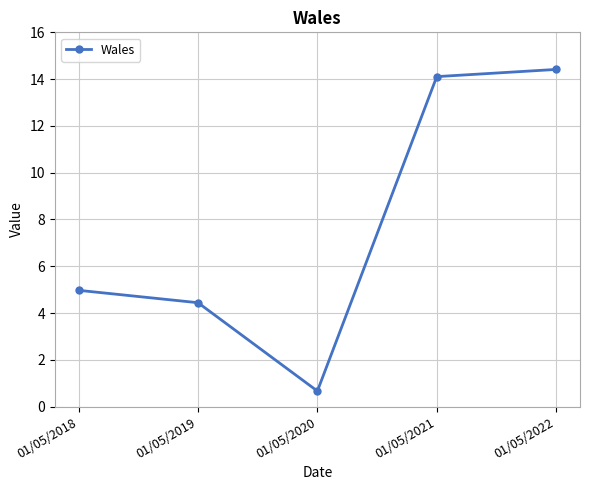

The chart shows a value of 5.0 at 01/05/2018. True or false?

True